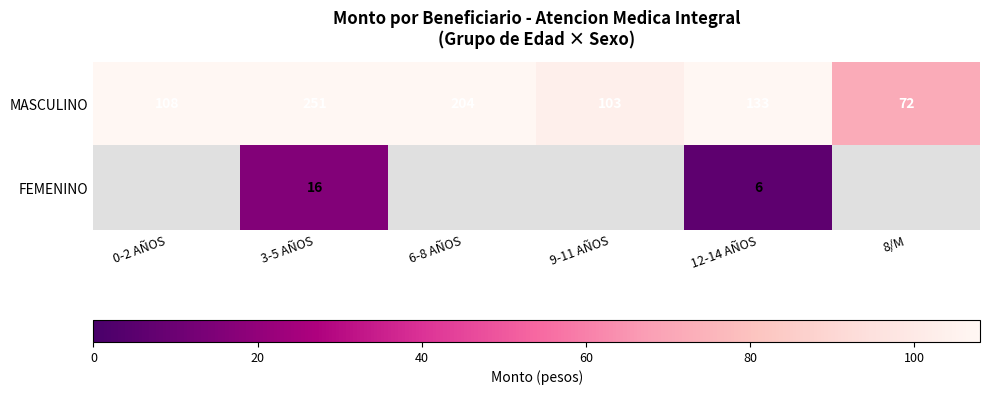

List the labels in order of MASCULINO value, smallest first.

8/M, 9-11 AÑOS, 0-2 AÑOS, 12-14 AÑOS, 6-8 AÑOS, 3-5 AÑOS